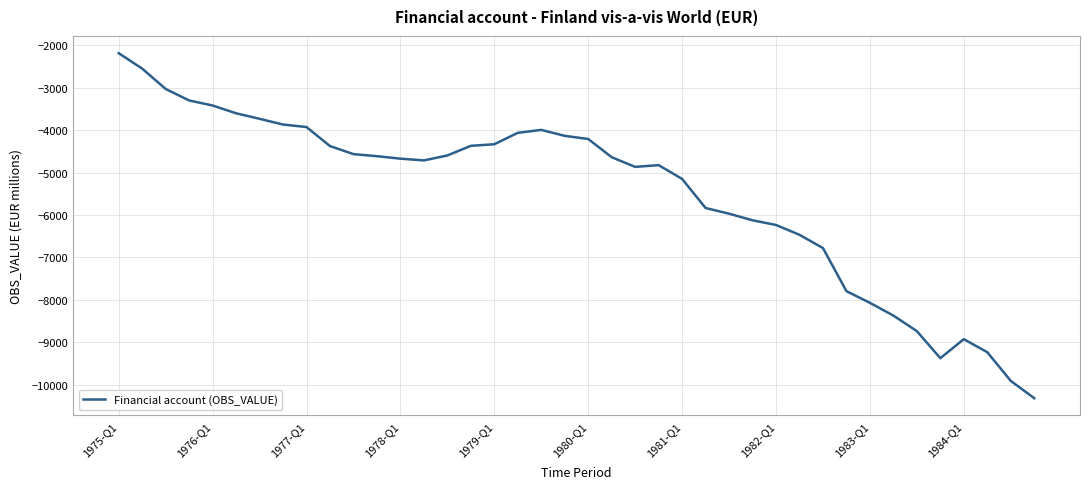

What is the smallest value displayed?

-10312.0